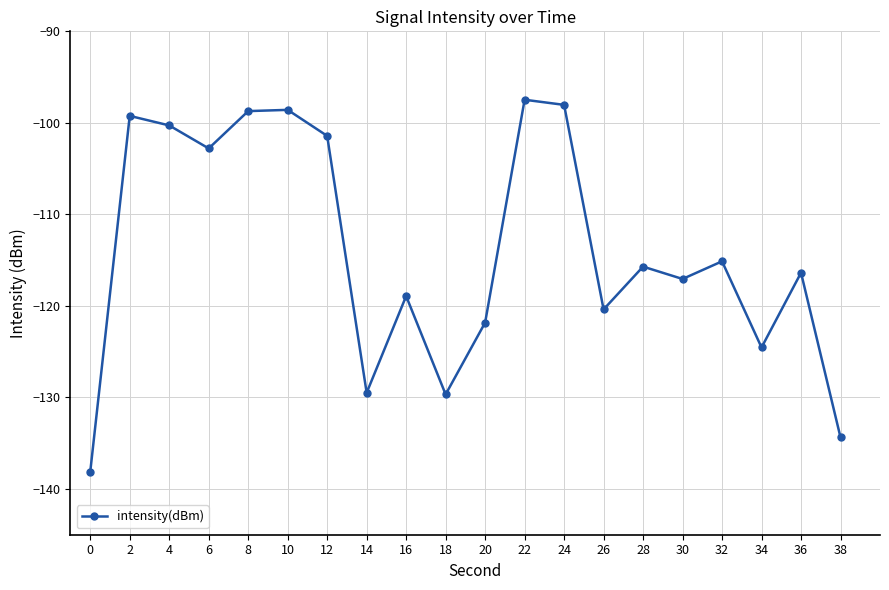

What is the sum of all values?

-2278.1